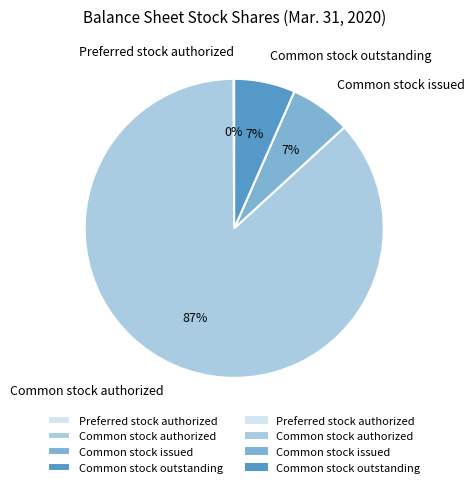

Which category accounts for the majority?

Common stock authorized